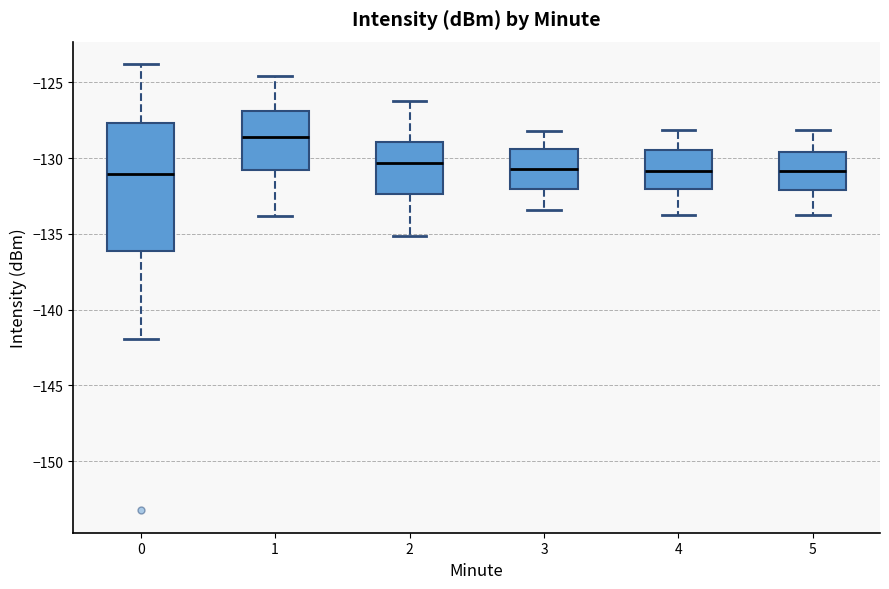

Where does the upper whisker of the box at x = 3 end on the y-axis? The values are not printed on the chart, so give them approximately, as read against the axis.

-128.0